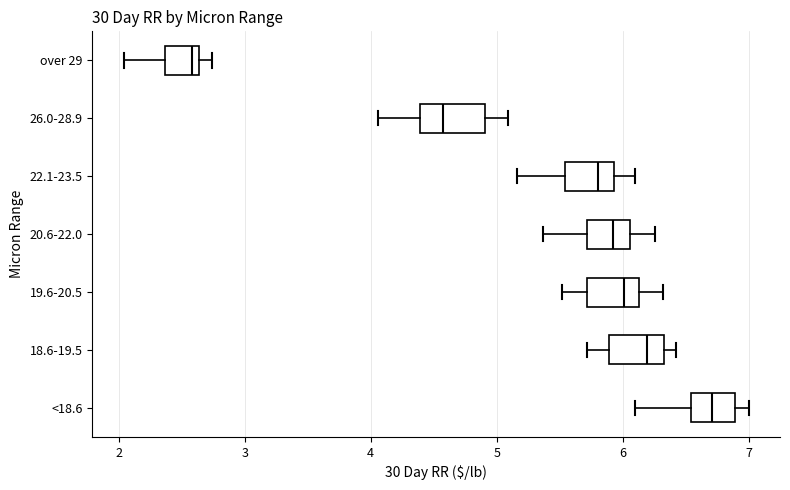

Reading bottom to top, read every box against the x-axis: the position of its median line, the range the box covers, and the ends of its whiskers. The values are not printed on the chart, so give them approximately, as read against the axis.

<18.6: median 6.7, box 6.5 to 6.9, whiskers 6.1 to 7.0
18.6-19.5: median 6.2, box 5.9 to 6.3, whiskers 5.7 to 6.4
19.6-20.5: median 6.0, box 5.7 to 6.1, whiskers 5.5 to 6.3
20.6-22.0: median 5.9, box 5.7 to 6.1, whiskers 5.4 to 6.3
22.1-23.5: median 5.8, box 5.5 to 5.9, whiskers 5.2 to 6.1
26.0-28.9: median 4.6, box 4.4 to 4.9, whiskers 4.1 to 5.1
over 29: median 2.6 (just left of the box's right edge), box 2.4 to 2.6, whiskers 2.0 to 2.7